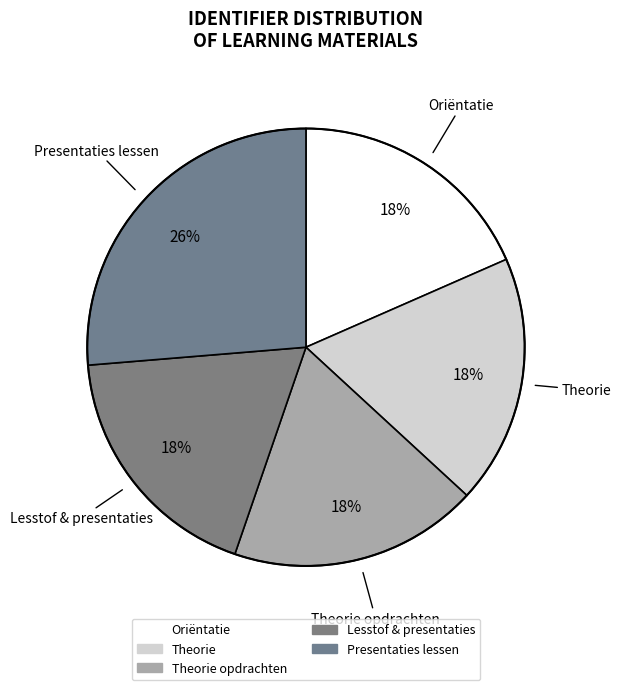

Count the number of slices in the pie.

5